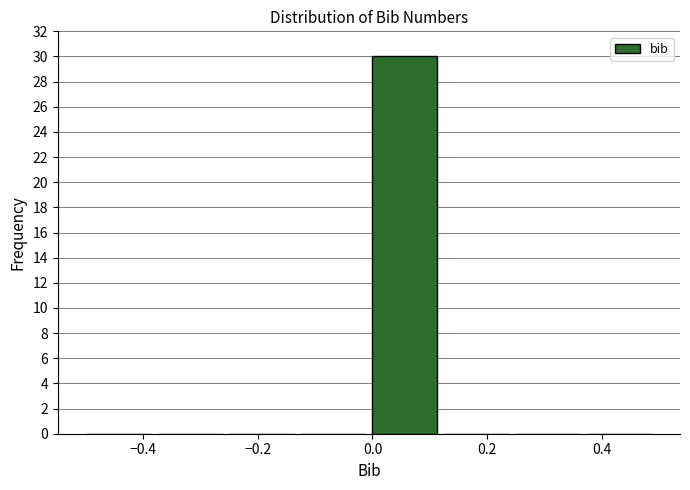

How tall is the bar that spans 0.000 to 0.125 on the x-axis? Neither the bar edges nor the heights are printed on the chart, so give them approximately, as read against the axes.

30